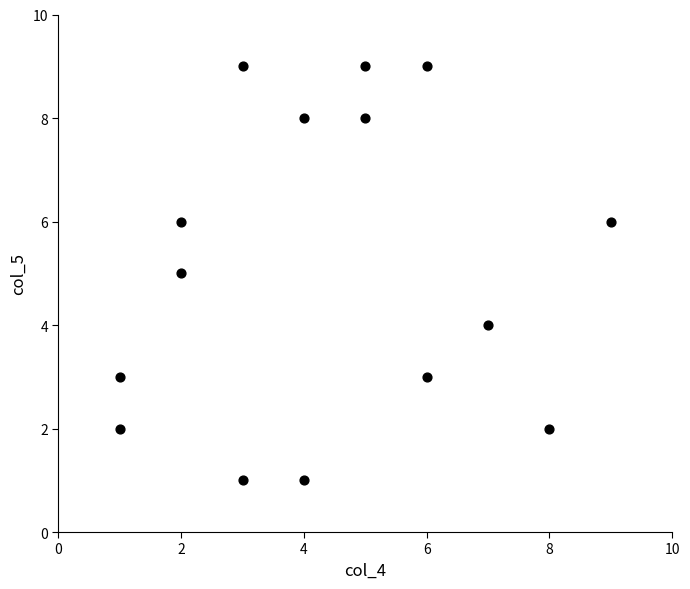

What is the range of Y values (max minus min)?

8